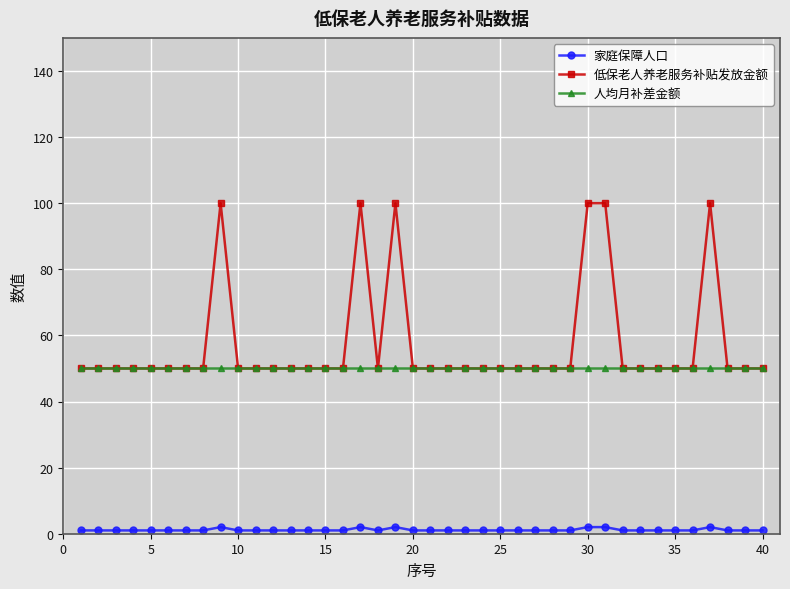

Which series has the largest range (max minus min)?

低保老人养老服务补贴发放金额